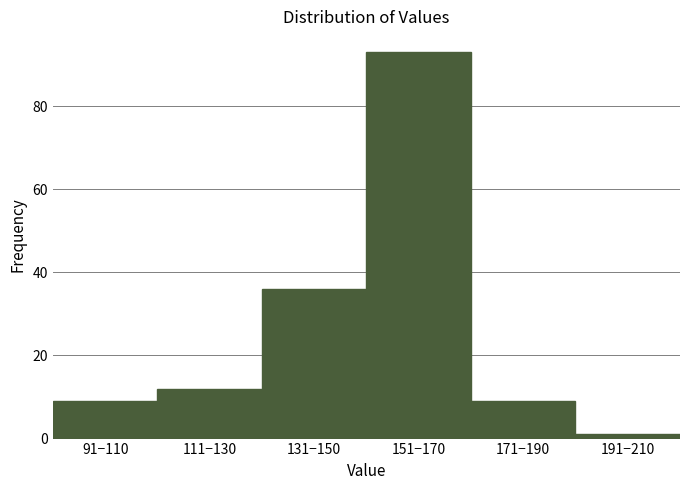

Reading left to right, extract all data points from this chart.

91−110=9	111−130=12	131−150=36	151−170=93	171−190=9	191−210=1